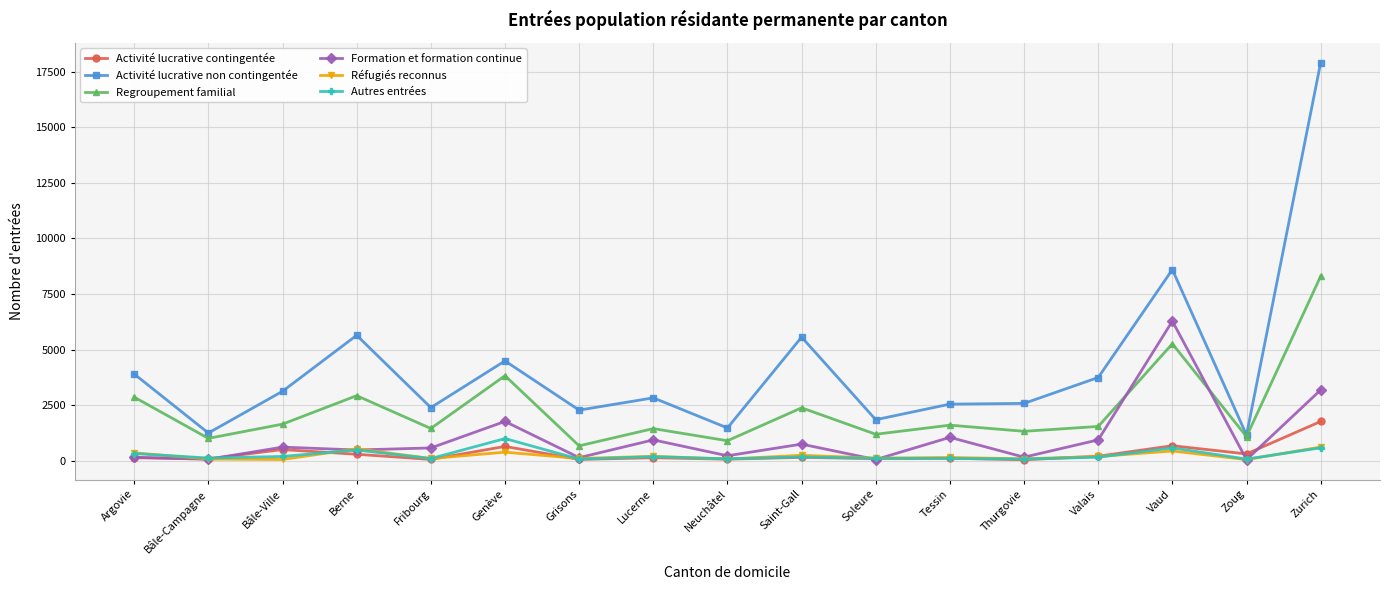

Between Lucerne and Valais, which series saw the biggest shift?

Activité lucrative non contingentée